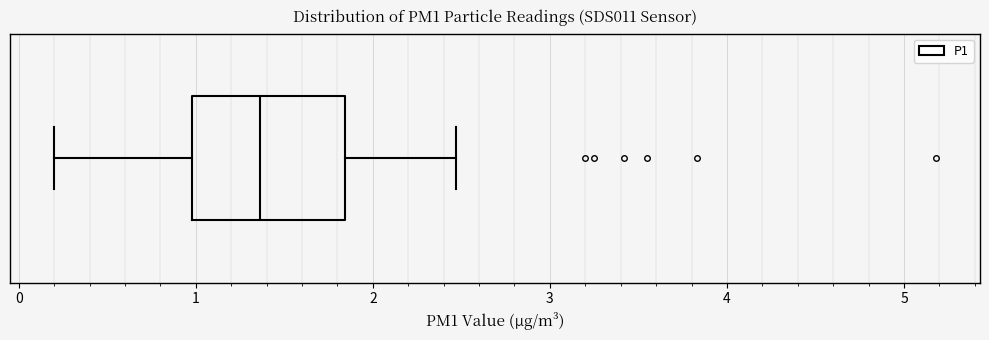

Transcribe this box plot: give where the median line is, the range the box spans, and where the two whiskers end, as read against the x-axis. The values are not printed on the chart, so give them approximately, as read against the axis.

median 1.4, box 1.0 to 1.8, whiskers 0.2 to 2.5